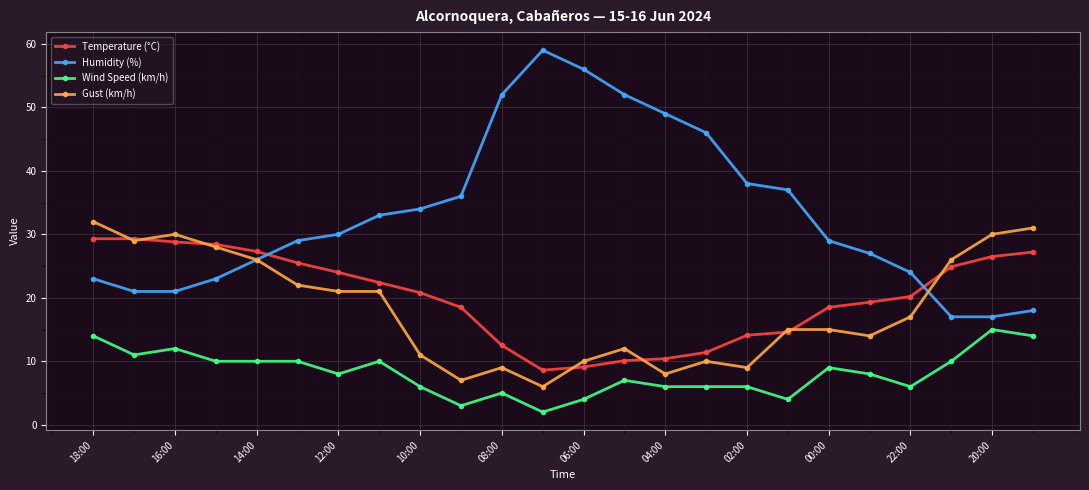

True or false: Wind Speed (km/h) has more than 1 points higher than both neighbors.

True